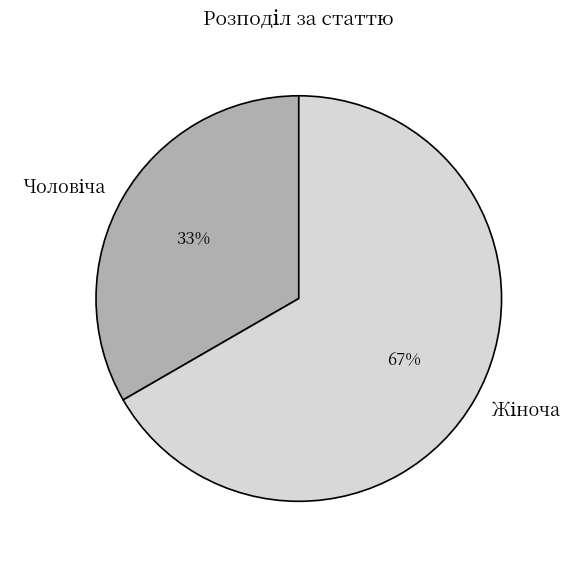

Does any single category account for the majority?

Yes